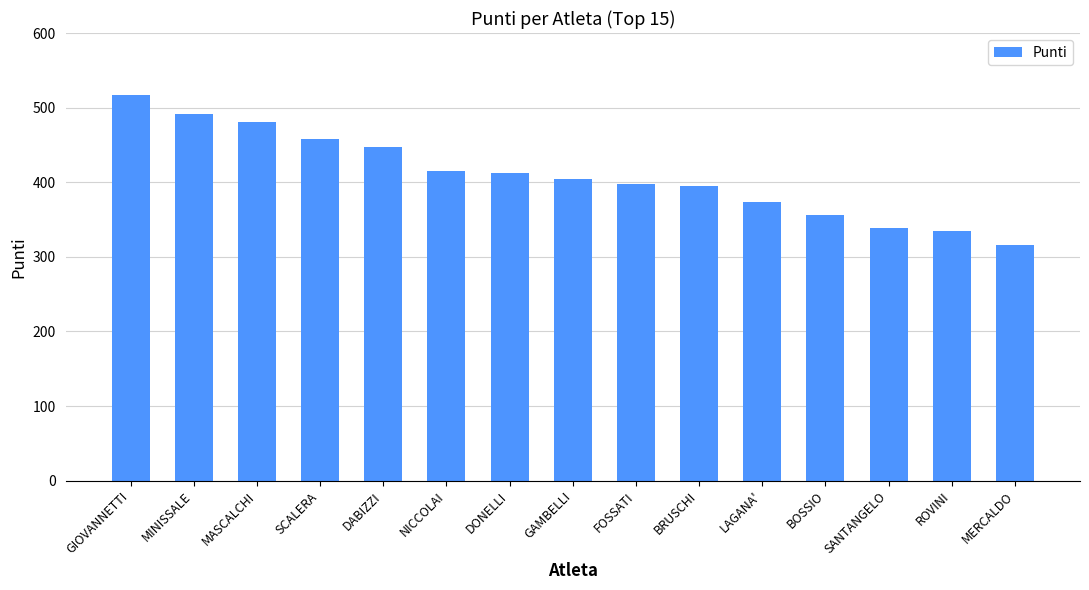

How many data points does each series have?

15